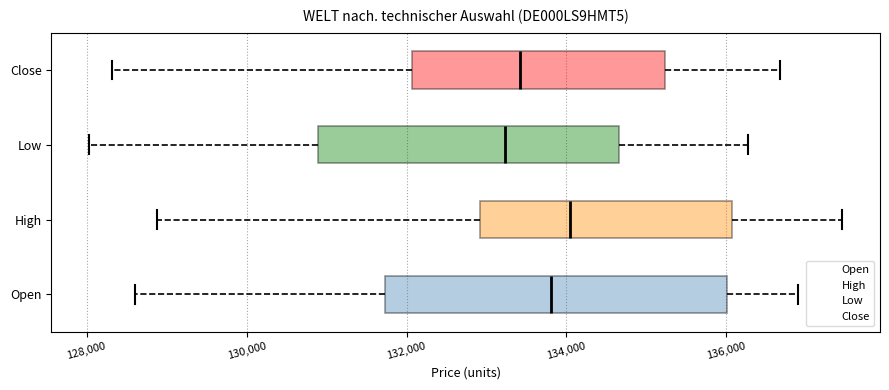

Which box is the widest, from its left edge to its right edge?

Open